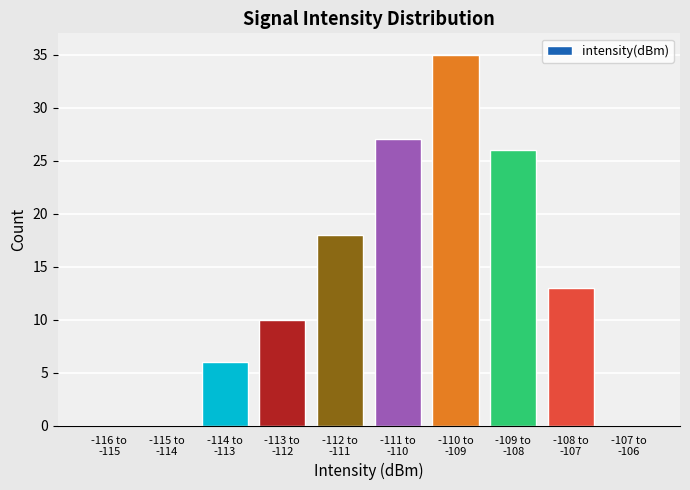

How many categories are shown in the chart?

10